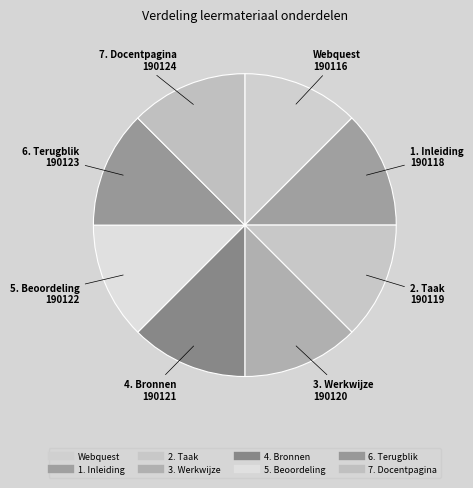

The 4. Bronnen slice represents 6% of the pie. True or false?

False